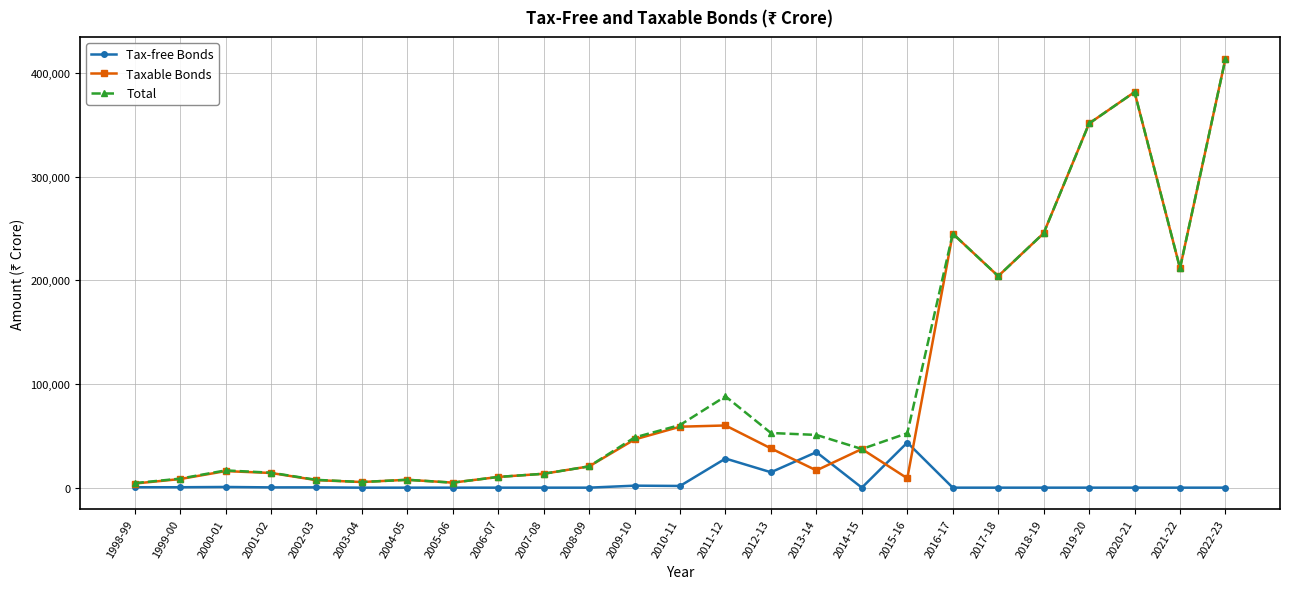

Is the value of Taxable Bonds at 2021-22 greater than the value of Tax-free Bonds at 2007-08?

Yes